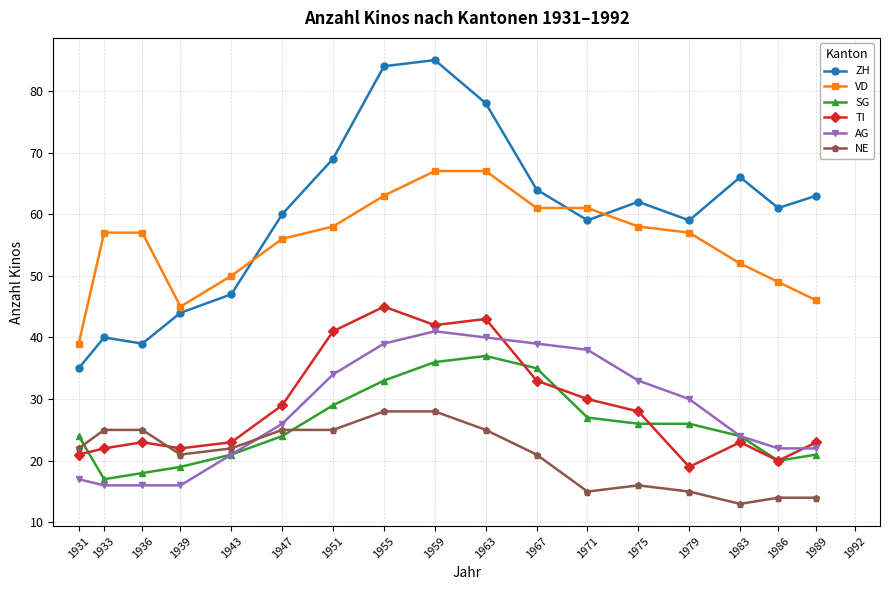

At which category is the sum across all series the highest?

1959